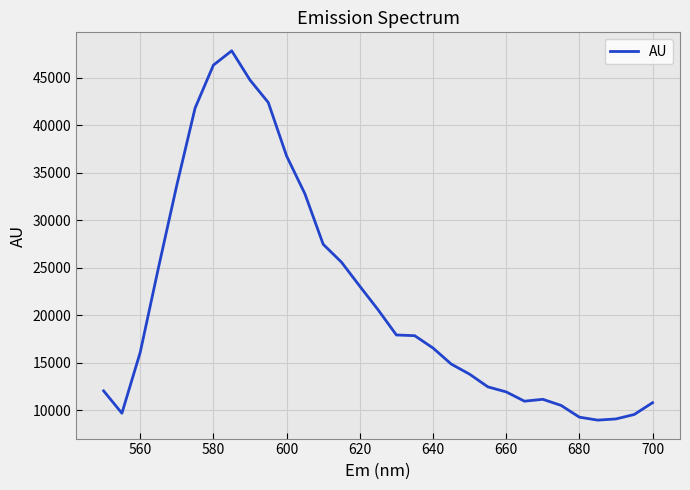

What is the difference between the maximum and minimum values?

38881.2